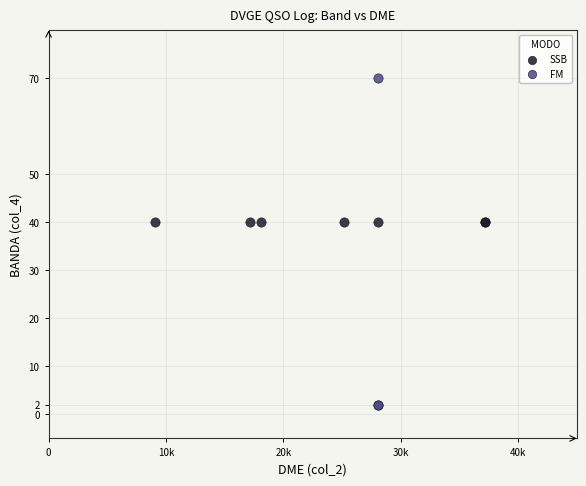

Which series reaches the minimum Y coordinate?

FM